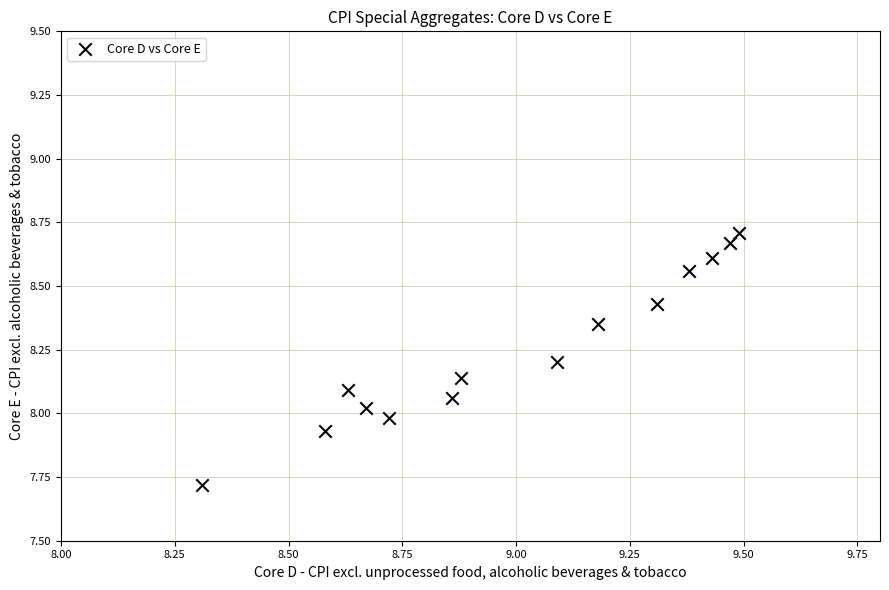

What is the range of Y values (max minus min)?

1.0